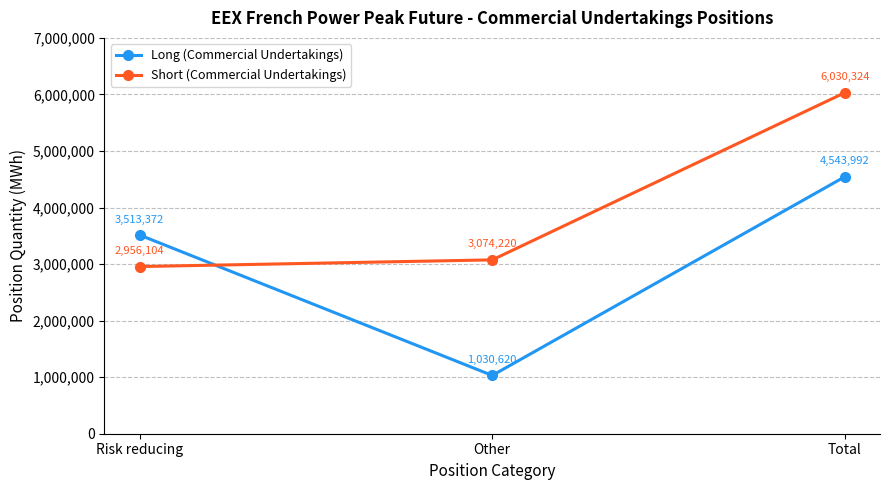

What is the label of the 3rd point from the right?

Risk reducing